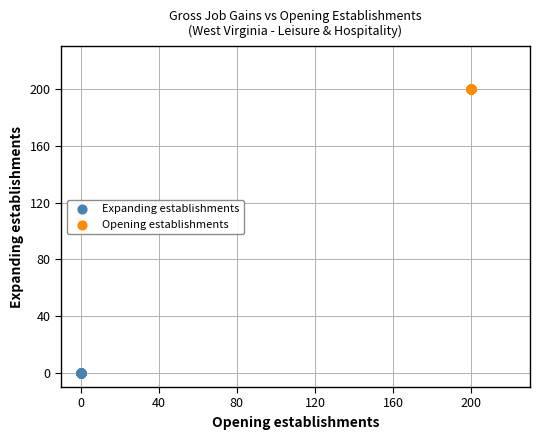

Which series reaches the minimum Y coordinate?

Expanding establishments